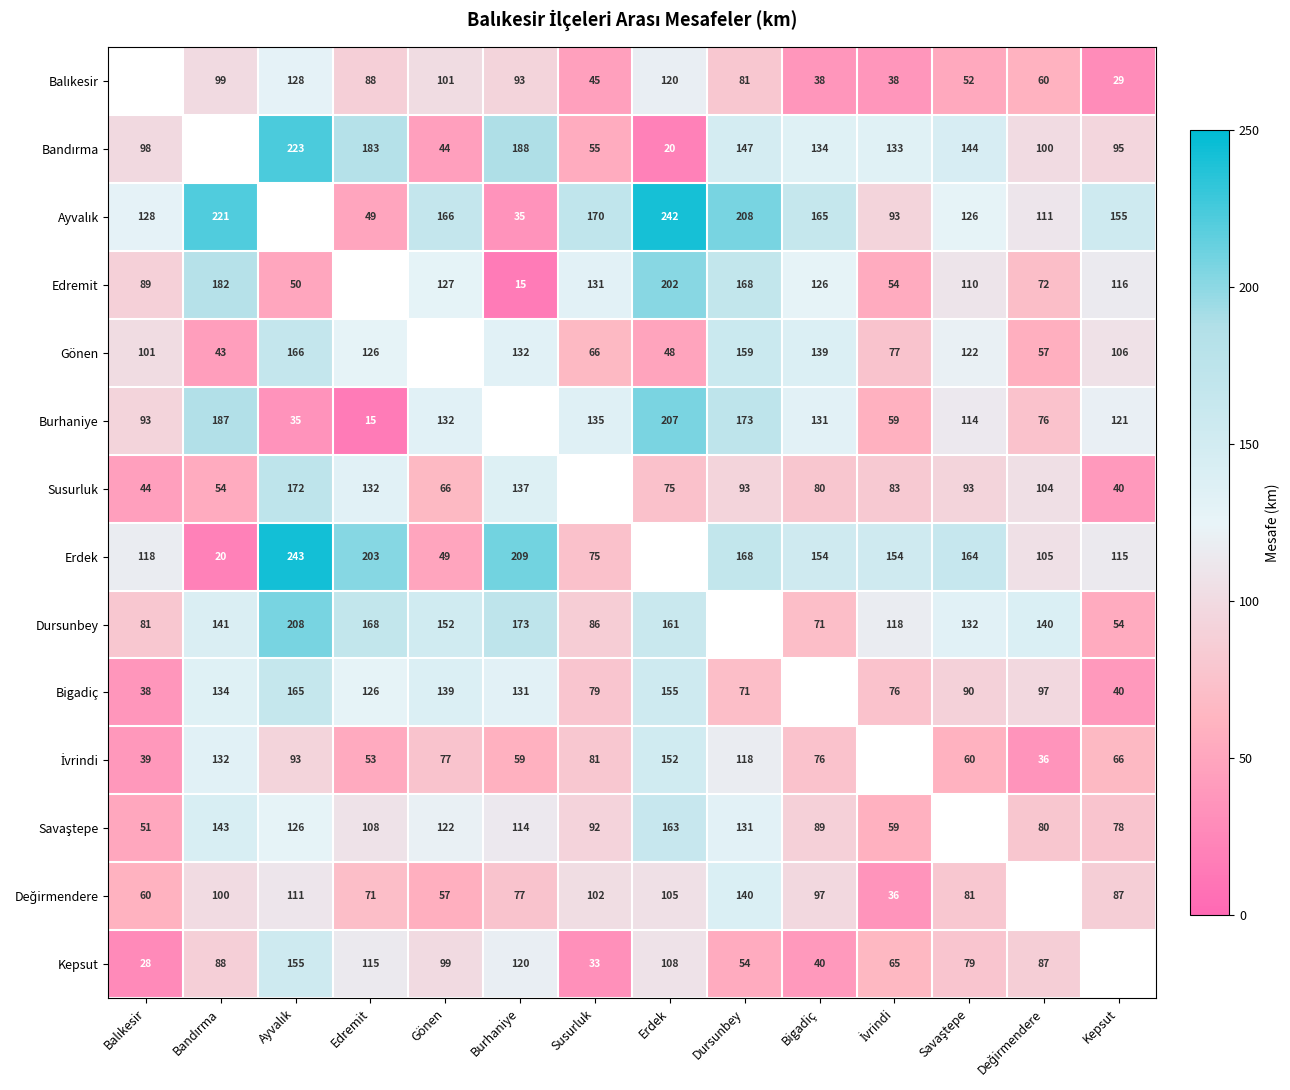

Which label corresponds to the smallest value in the chart?

Burhaniye